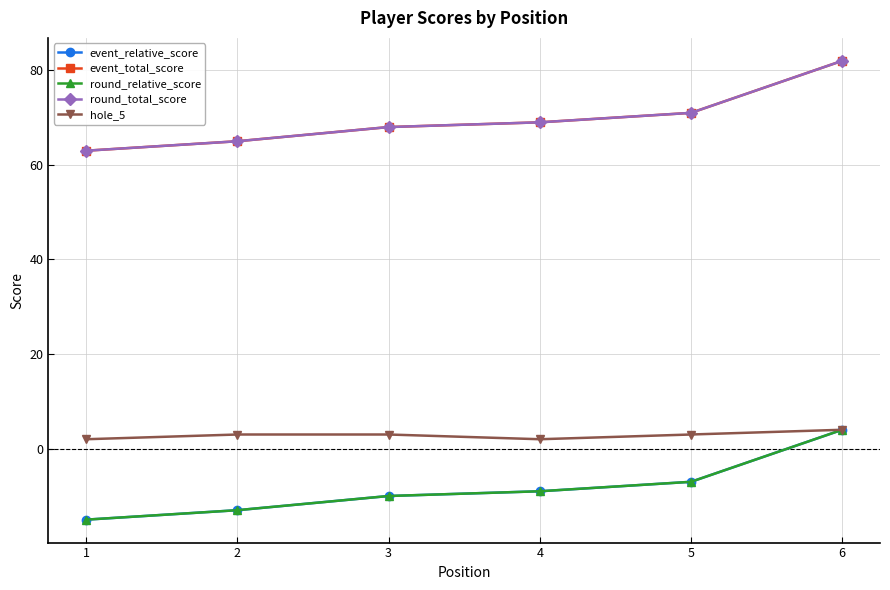

Is this an area chart (filled region under the line)?

No